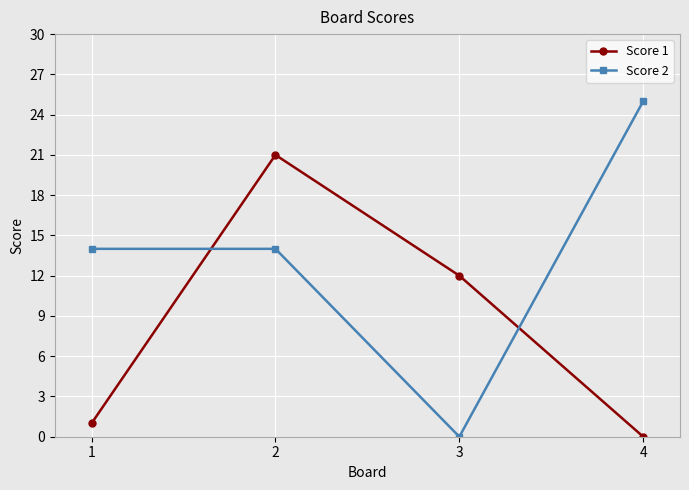

What is the difference between the Score 2 values at 4 and 3?

25